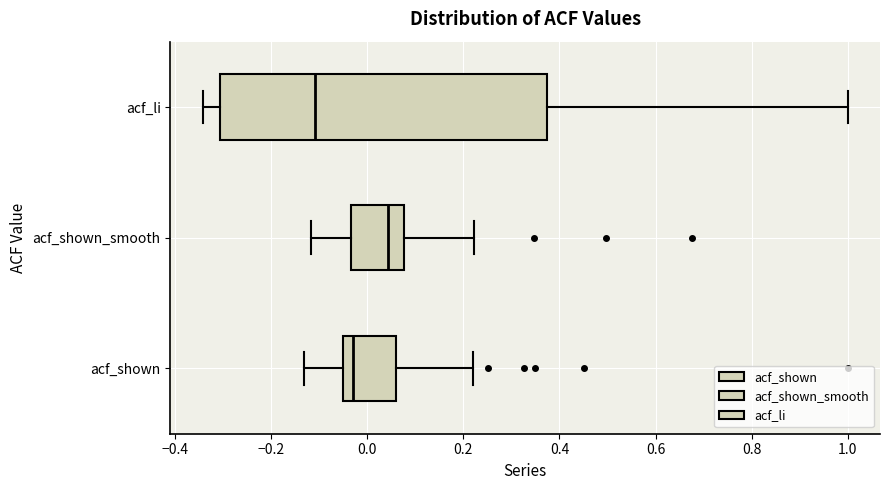

Which box has the furthest to the right median line?

acf_shown_smooth